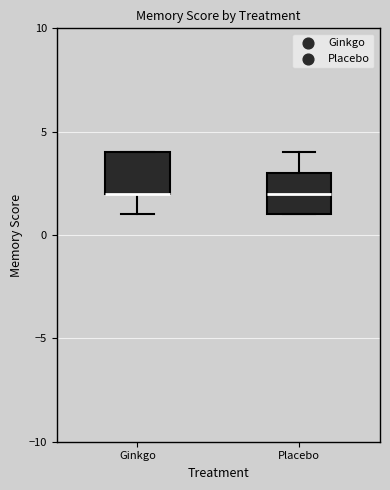

Reading left to right, transcribe this box plot: for each box, give where its median line is, the range the box spans, and where its two whiskers end, as read against the y-axis. The values are not printed on the chart, so give them approximately, as read against the axis.

Ginkgo: median 2 (drawn on the box's lower edge), box 2 to 4, whiskers 1 to 4
Placebo: median 2, box 1 to 3, whiskers 1 to 4